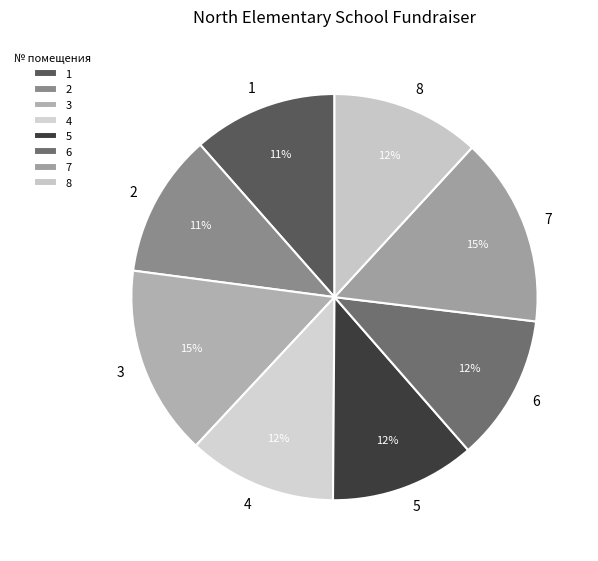

How many slices are in this pie chart?

8